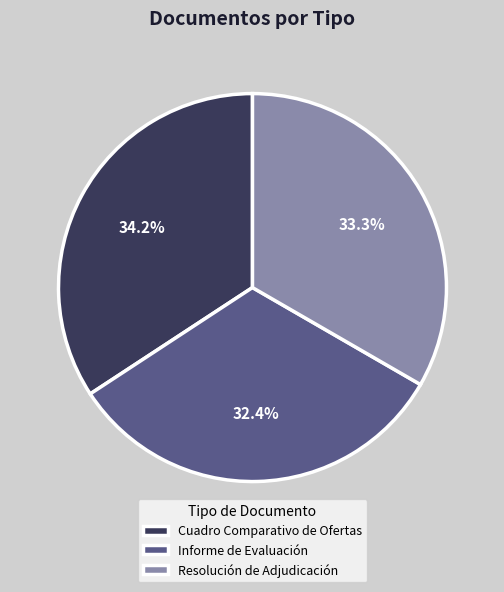

Which has a higher value, Cuadro Comparativo de Ofertas or Resolución de Adjudicación?

Cuadro Comparativo de Ofertas